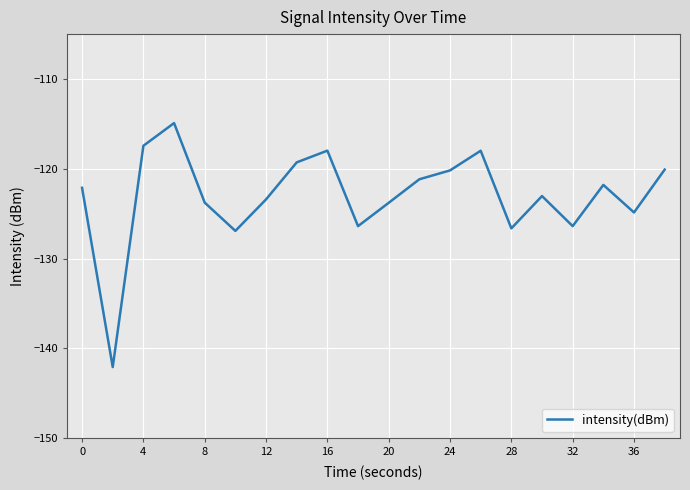

What is the smallest value displayed?

-142.1